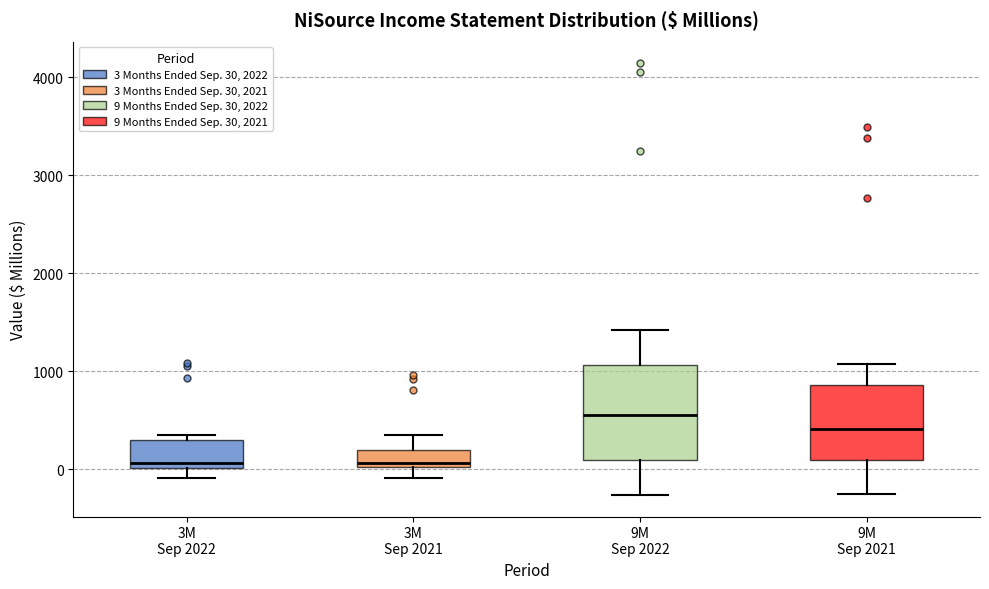

Reading left to right, transcribe this box plot: for each box, give where its median line is, the range the box spans, and where its two whiskers end, as read against the y-axis. The values are not printed on the chart, so give them approximately, as read against the axis.

3M Sep 2022: median 100, box 0 to 300, whiskers -100 to 300 (just above the box's upper edge)
3M Sep 2021: median 100, box 0 to 200, whiskers -100 to 400
9M Sep 2022: median 600, box 100 to 1100, whiskers -300 to 1400
9M Sep 2021: median 400, box 100 to 900, whiskers -300 to 1100